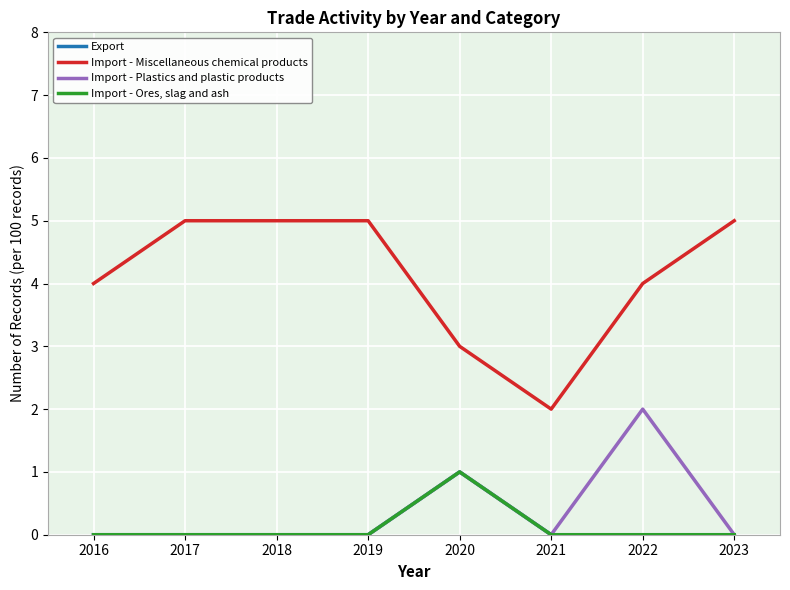

Reading right to left, transcribe all the data shown in this chart.

Export: 2023=0	2022=0	2021=0	2020=1	2019=0	2018=0	2017=0	2016=0
Import - Miscellaneous chemical products: 2023=5	2022=4	2021=2	2020=3	2019=5	2018=5	2017=5	2016=4
Import - Plastics and plastic products: 2023=0	2022=2	2021=0	2020=1	2019=0	2018=0	2017=0	2016=0
Import - Ores, slag and ash: 2023=0	2022=0	2021=0	2020=1	2019=0	2018=0	2017=0	2016=0